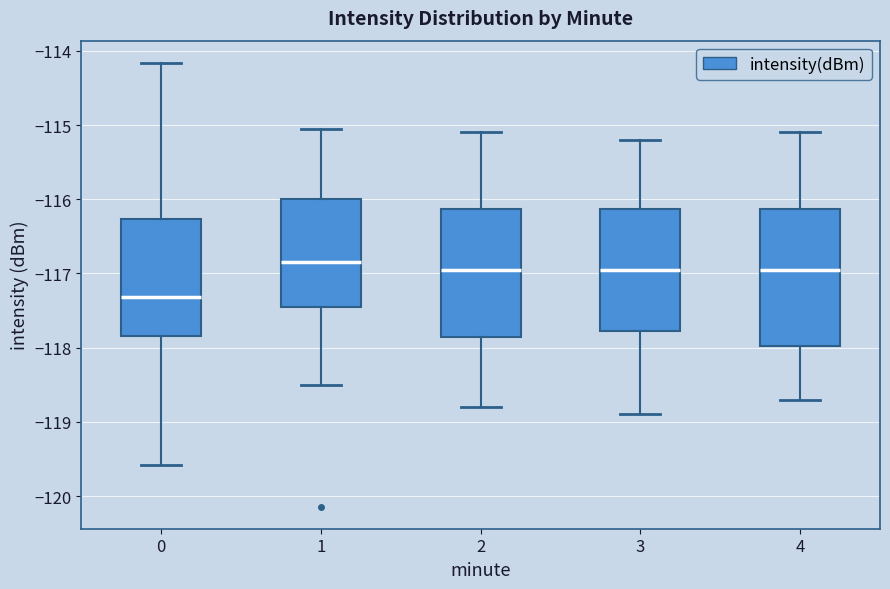

Where is the lower edge of the box at x = 1 on the y-axis? The values are not printed on the chart, so give them approximately, as read against the axis.

-117.4